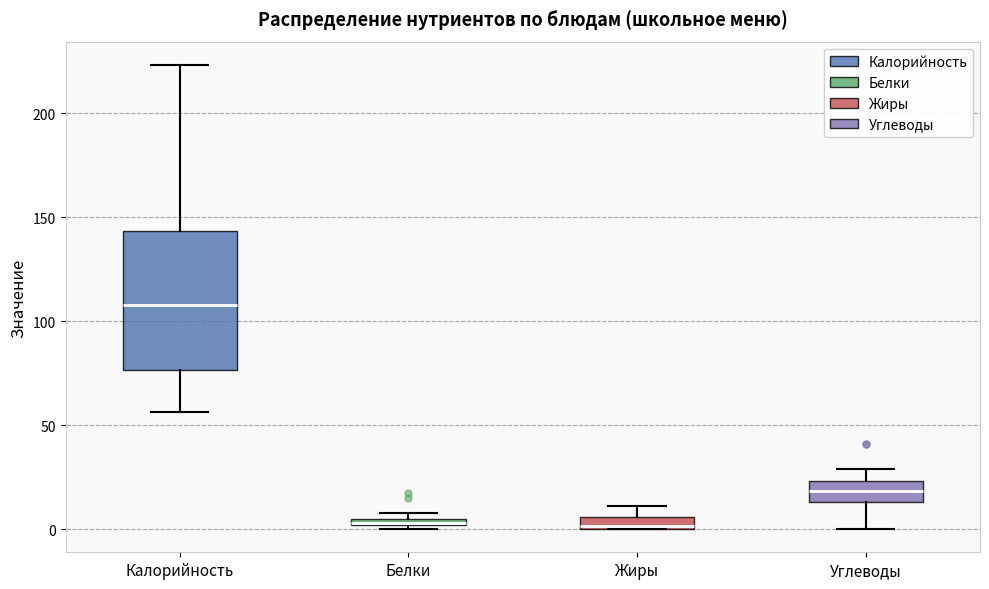

Which box's median line is the highest?

Калорийность